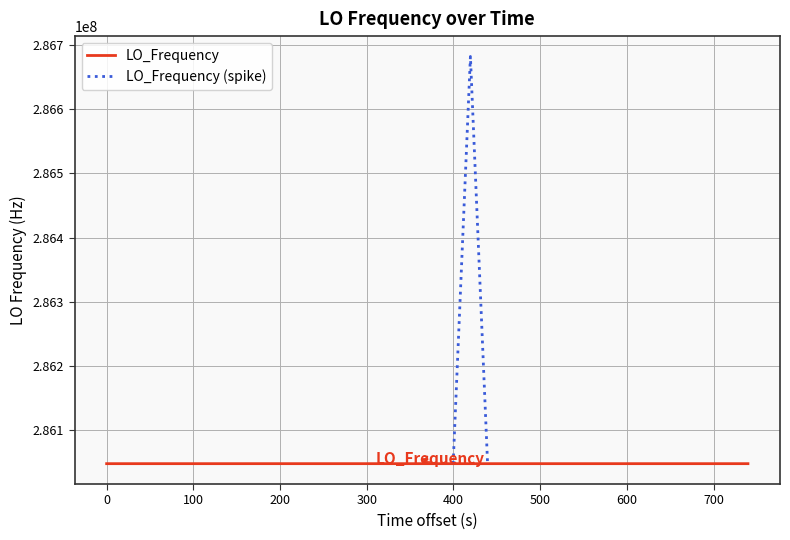

Reading right to left, extract all data points from this chart.

286046996.9	286046995.0	286046997.4	286046997.4	286046997.3	286046997.3	286046997.0	286046999.5	286046996.7	286046996.9	286046999.3	286046999.1	286046998.8	286046997.2	286046997.4	286046999.4	286046998.9	286682702.5	286046997.4	286046996.6	286046996.7	286046996.7	286046998.9	286047000.2	286047002.1	286047004.1	286047001.3	286047001.3	286047001.4	286047002.3	286047002.5	286046999.8	286046998.1	286047000.0	286047000.0	286047000.9	286047000.8	286046998.4	286047000.4	286047000.5